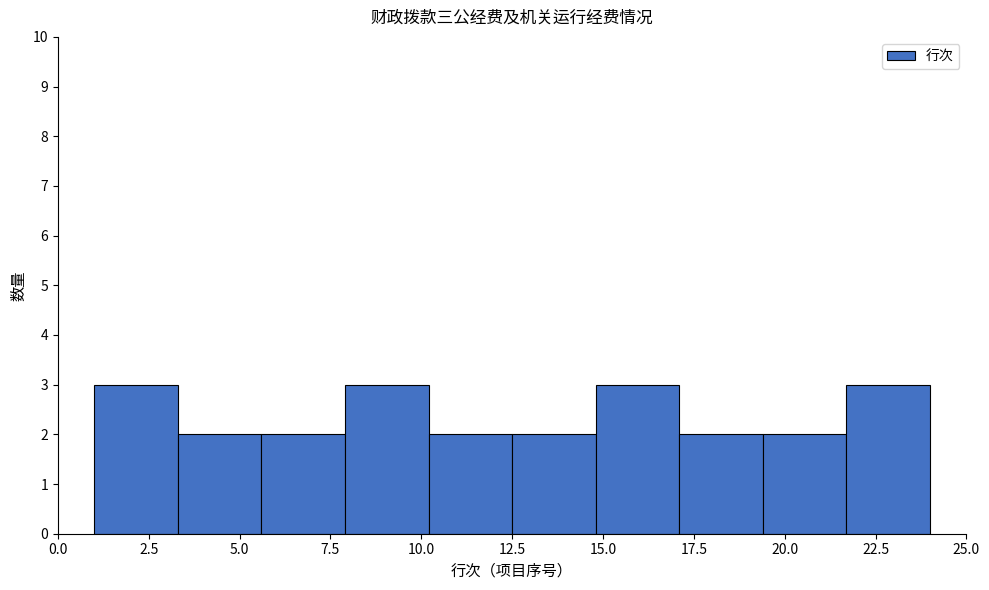

What is the height of the bar covering 1.0 to 3.3 on the x-axis? Neither the bar edges nor the heights are printed on the chart, so give them approximately, as read against the axes.

3